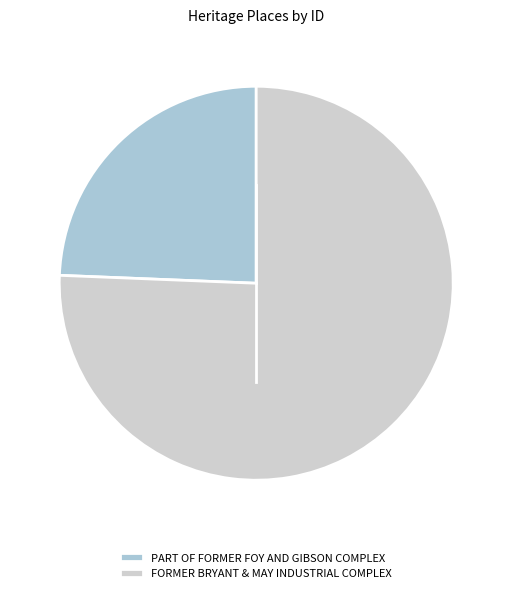

Do FORMER BRYANT & MAY INDUSTRIAL COMPLEX and PART OF FORMER FOY AND GIBSON COMPLEX together represent more than half of the pie?

Yes